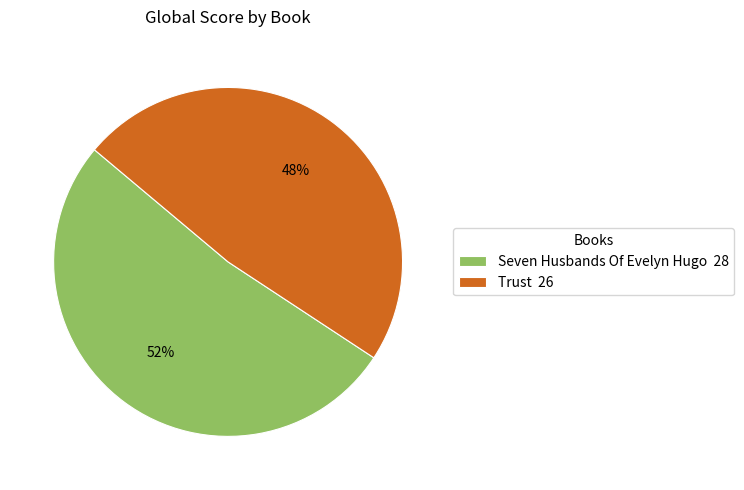

Rank the categories by value from highest to lowest.

Seven Husbands Of Evelyn Hugo, Trust